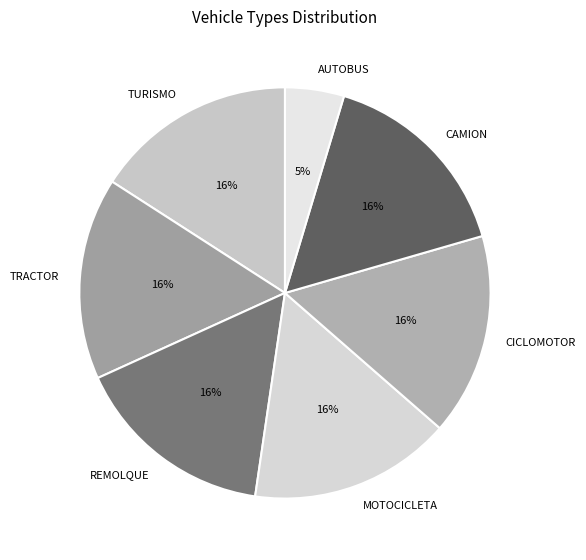

How many slices are in this pie chart?

7